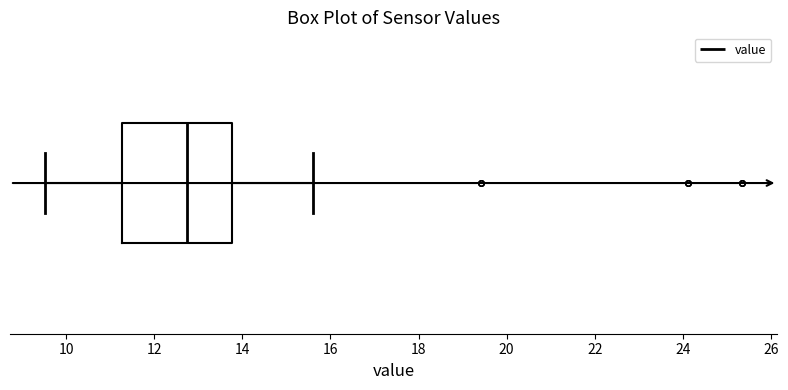

Read this box plot against the x-axis: the position of the median line, the range covered by the box, and the ends of both whiskers. The values are not printed on the chart, so give them approximately, as read against the axis.

median 12.8, box 11.2 to 13.8, whiskers 9.6 to 15.6